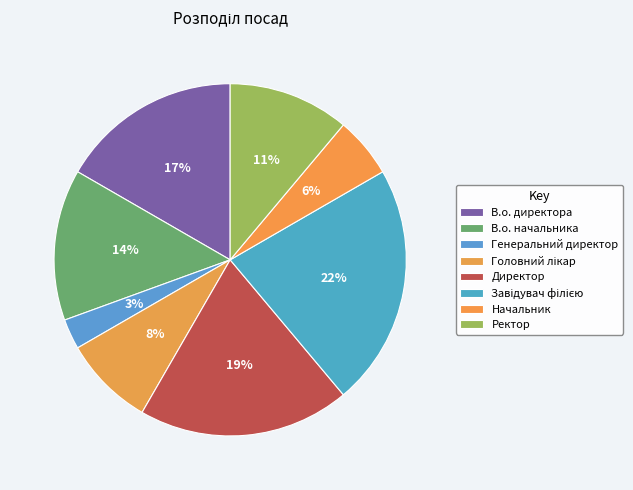

Count the number of slices in the pie.

8